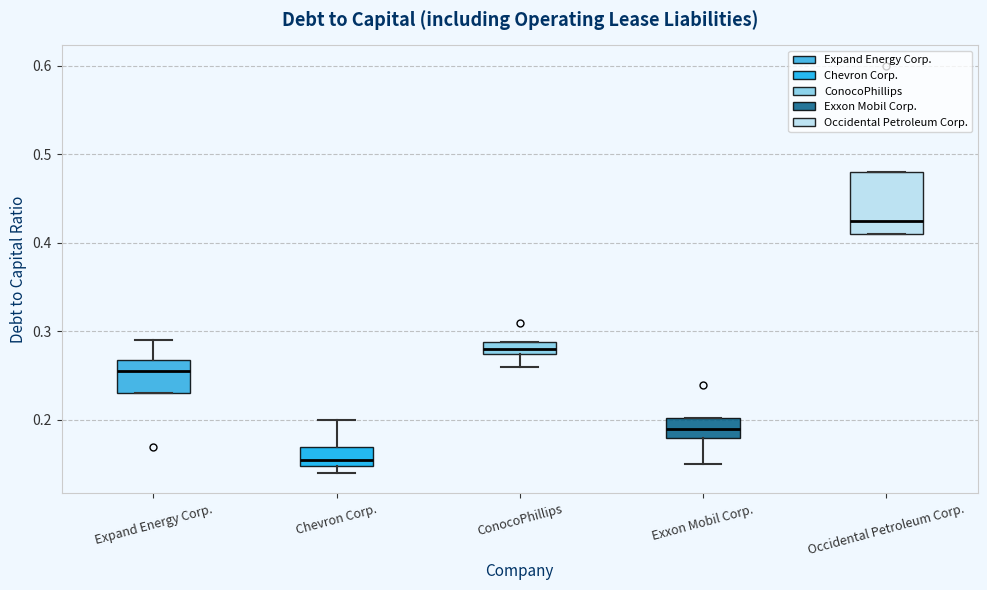

Which box has the lowest median line?

Chevron Corp.